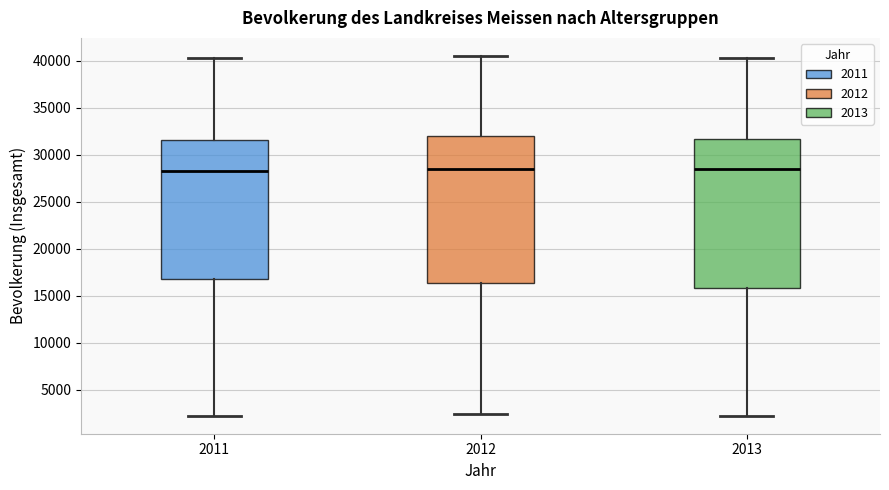

Reading left to right, read every box against the y-axis: the position of its median line, the range the box covers, and the ends of its whiskers. The values are not printed on the chart, so give them approximately, as read against the axis.

2011: median 28000, box 17000 to 31500, whiskers 2000 to 40500
2012: median 28500, box 16500 to 32000, whiskers 2500 to 40500
2013: median 28500, box 16000 to 31500, whiskers 2000 to 40500